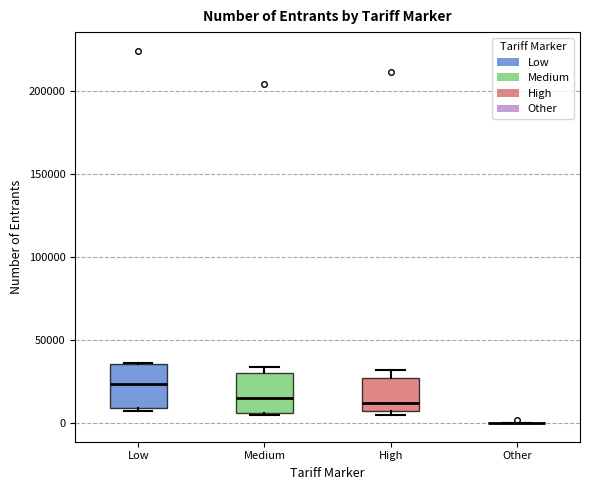

Where is the lower edge of the box for High on the y-axis? The values are not printed on the chart, so give them approximately, as read against the axis.

10000